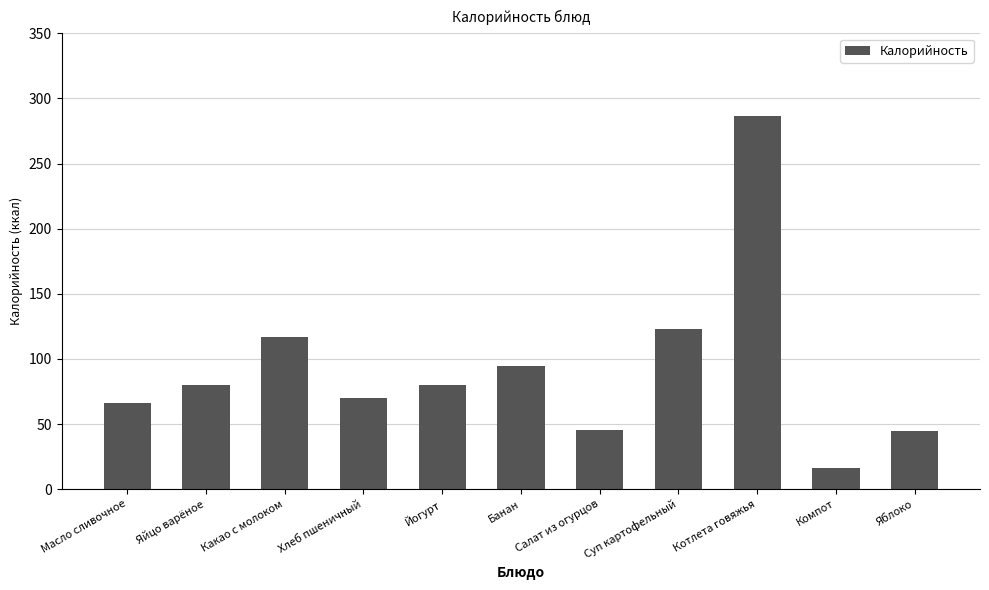

What is the difference between the values at Котлета говяжья and Йогурт?

206.0